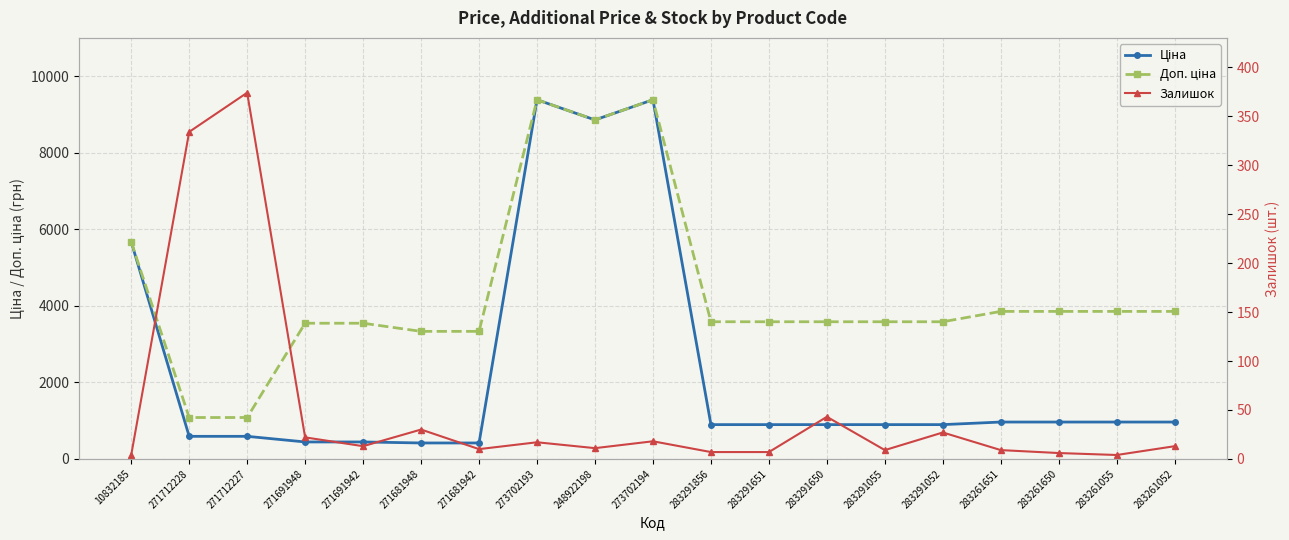

What is the difference between the Залишок values at 283261052 and 271691948?

9.0